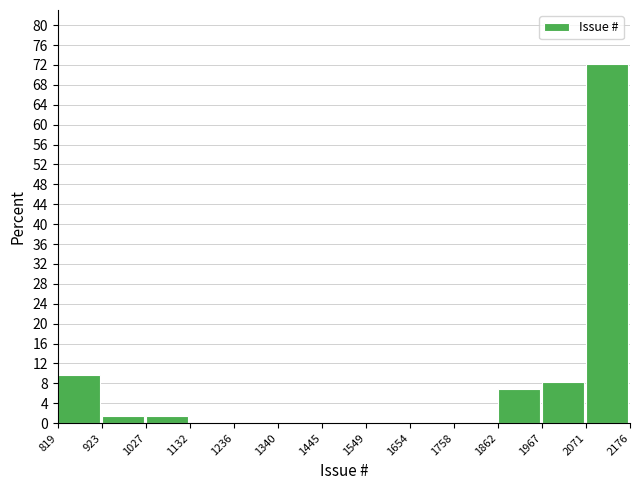

Which range on the x-axis has the tallest bar?

2071 to 2176